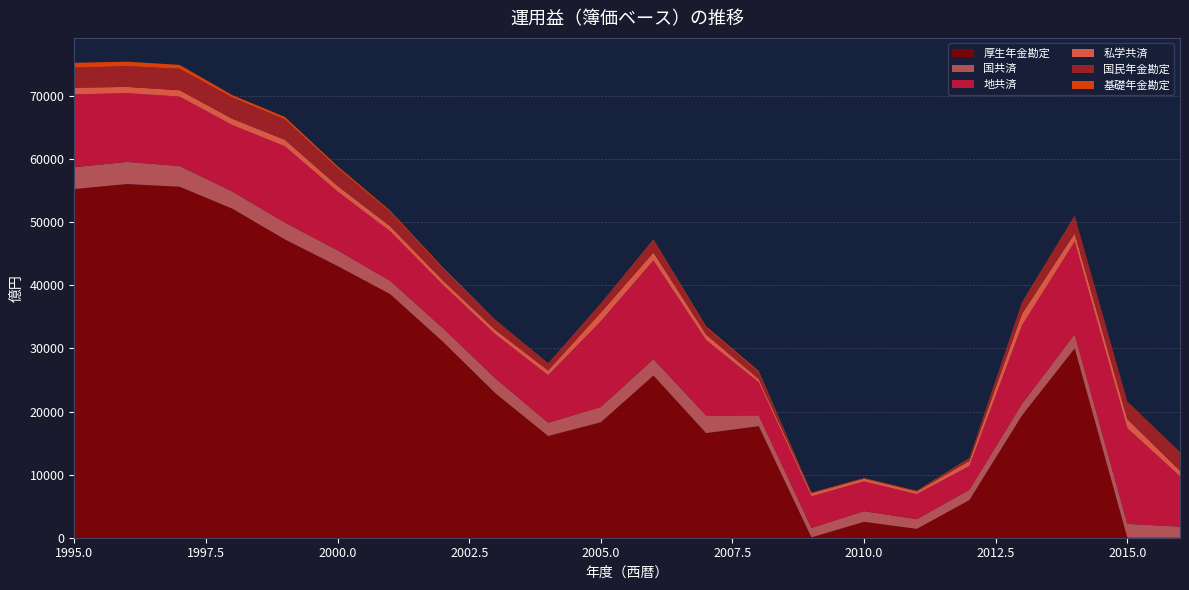

Reading left to right, what are all the values shown in this chart?

厚生年金勘定: 55268	56061	55637	52164	47286	43067	38607	31071	22884	16125	18298	25708	16582	17682	50	2518	1403	5965	19396	30008	3	5
国共済: 3463	3505	3289	2728	2666	2499	2104	2169	2358	2109	2423	2607	2789	1712	1508	1695	1534	1635	1844	2262	2192	1745
地共済: 11543	10910	11009	10535	12109	9328	7872	6870	7000	7534	13604	15645	11966	5242	5014	4717	3969	3776	12445	14684	15178	8004
私学共済: 1056	985	996	989	1013	875	783	667	670	738	1359	1250	873	513	440	428	405	792	1816	1282	1419	861
国民年金勘定: 3184	3296	3405	3368	3236	2828	2263	1897	1523	1044	1357	1965	1113	1093	3	3	15	343	1733	2710	2750	2907
基礎年金勘定: 767	700	616	385	386	304	209	175	79	83	83	115	169	172	126	93	108	106	97	95	51	49